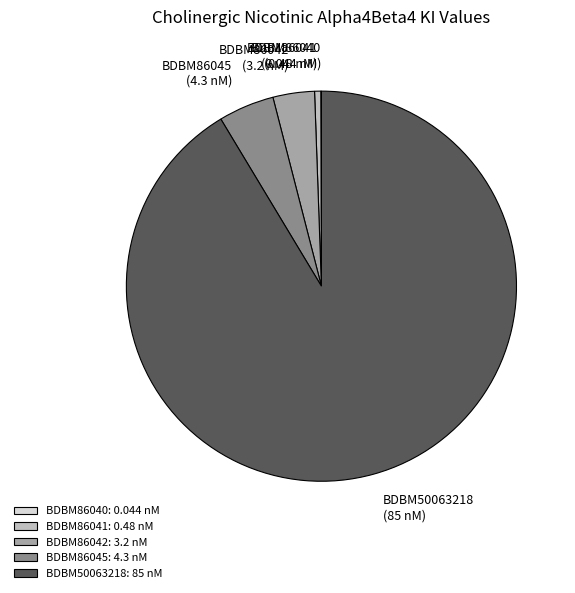

Is it true that BDBM86041 is 14% of the pie?

False